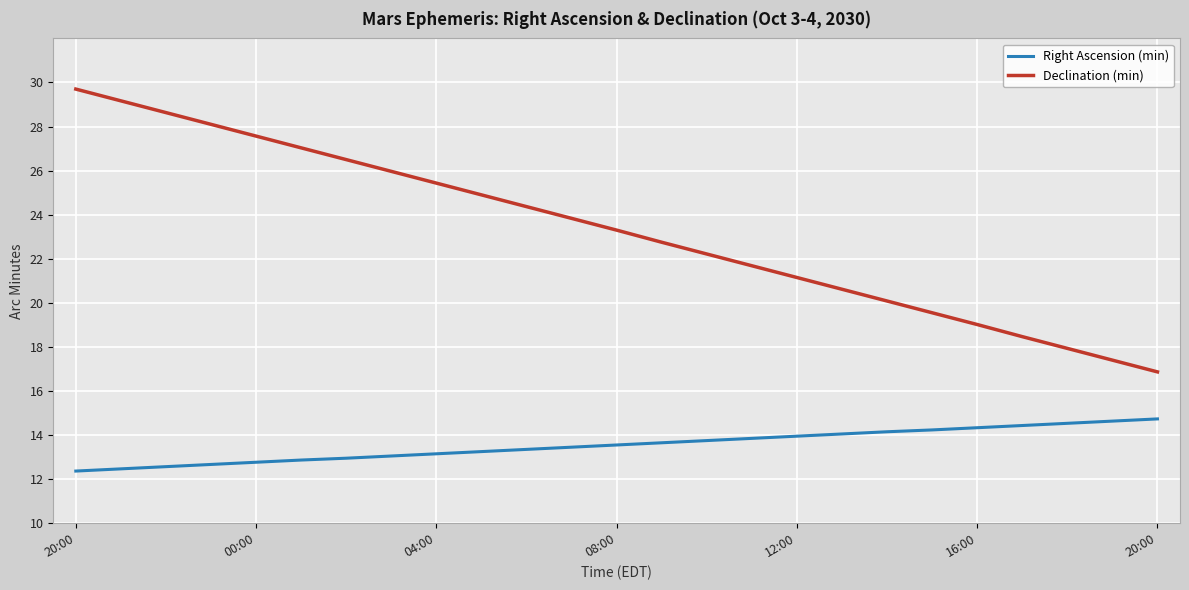

Which series has the largest total across all categories?

Declination (min)